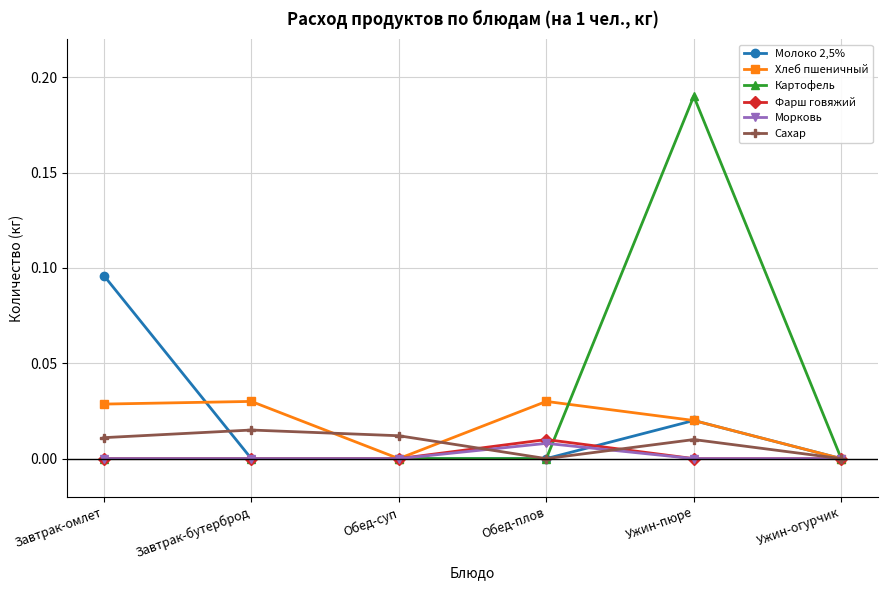

True or false: Молоко 2,5% and Сахар intersect in this chart.

True